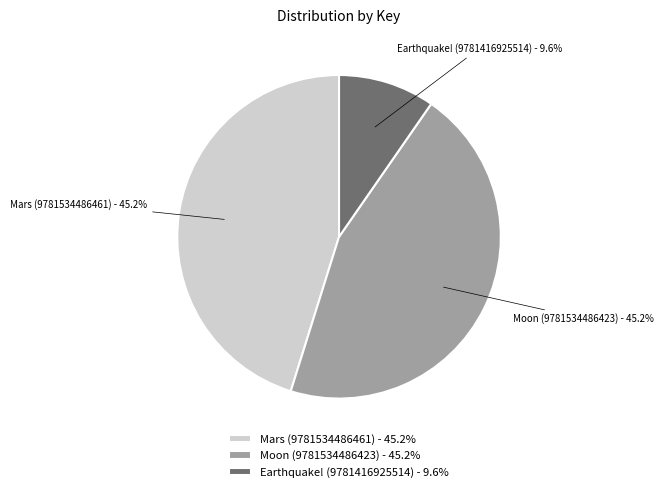

To the nearest percent, what portion does Earthquake! (9781416925514) represent?

10%